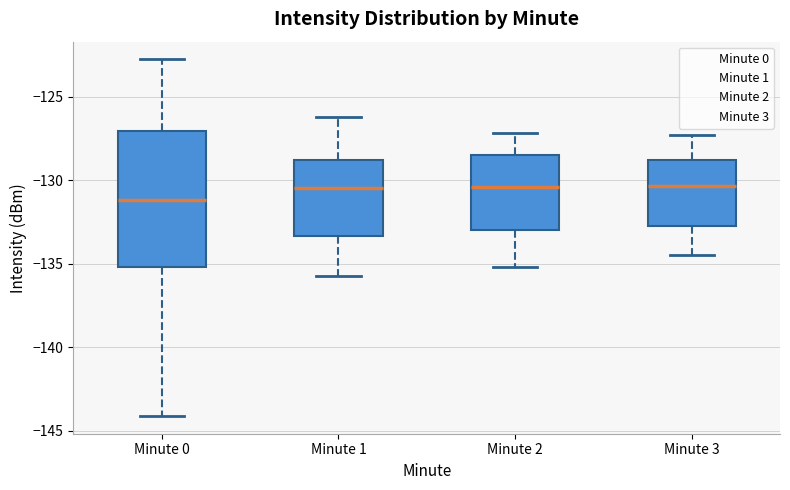

Reading left to right, read every box against the y-axis: the position of its median line, the range the box covers, and the ends of its whiskers. The values are not printed on the chart, so give them approximately, as read against the axis.

Minute 0: median -131.0, box -135.0 to -127.0, whiskers -144.0 to -123.0
Minute 1: median -130.5, box -133.5 to -129.0, whiskers -135.5 to -126.0
Minute 2: median -130.5, box -133.0 to -128.5, whiskers -135.0 to -127.0
Minute 3: median -130.5, box -132.5 to -129.0, whiskers -134.5 to -127.5